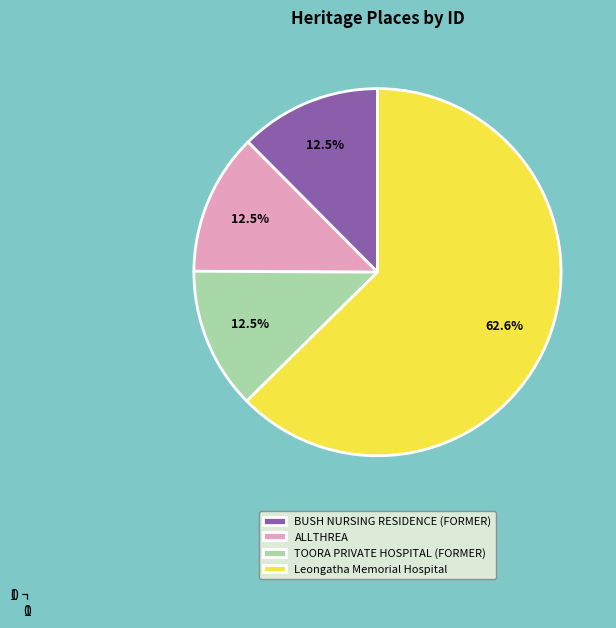

The ALLTHREA slice represents 5% of the pie. True or false?

False